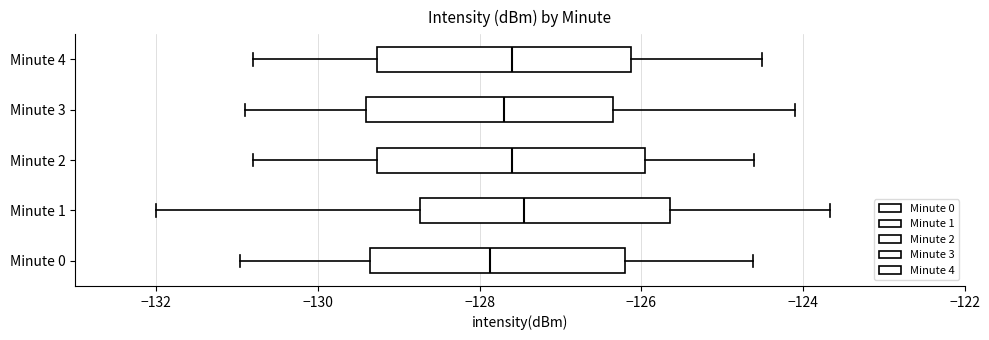

Reading bottom to top, read every box against the x-axis: the position of its median line, the range the box covers, and the ends of its whiskers. The values are not printed on the chart, so give them approximately, as read against the axis.

Minute 0: median -127.8, box -129.4 to -126.2, whiskers -131.0 to -124.6
Minute 1: median -127.4, box -128.8 to -125.6, whiskers -132.0 to -123.6
Minute 2: median -127.6, box -129.2 to -126.0, whiskers -130.8 to -124.6
Minute 3: median -127.6, box -129.4 to -126.4, whiskers -130.8 to -124.0
Minute 4: median -127.6, box -129.2 to -126.2, whiskers -130.8 to -124.4